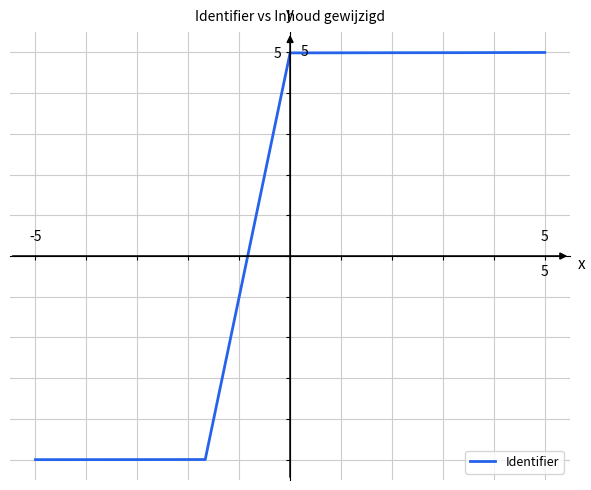

What is the label of the 7th point from the right?

5